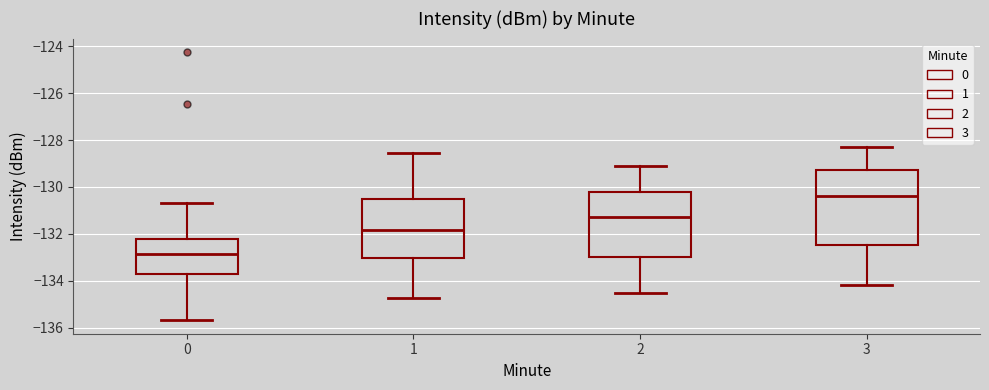

Reading left to right, read every box against the y-axis: the position of its median line, the range the box covers, and the ends of its whiskers. The values are not printed on the chart, so give them approximately, as read against the axis.

0: median -132.8, box -133.8 to -132.2, whiskers -135.6 to -130.6
1: median -131.8, box -133.0 to -130.6, whiskers -134.8 to -128.6
2: median -131.2, box -133.0 to -130.2, whiskers -134.4 to -129.0
3: median -130.4, box -132.4 to -129.2, whiskers -134.2 to -128.2